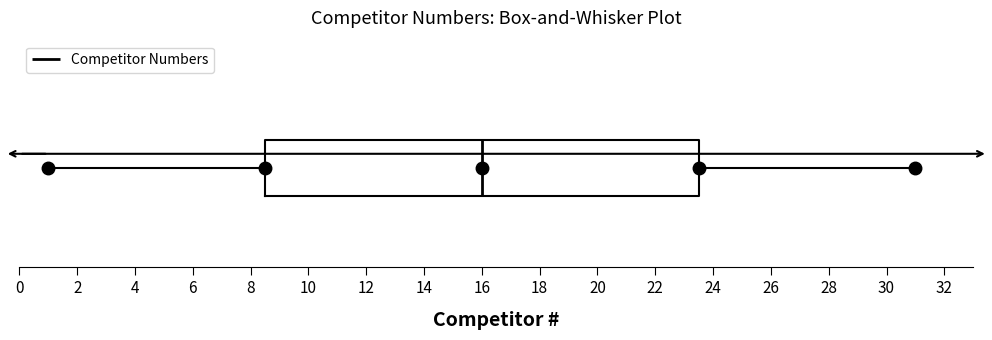

Transcribe this box plot: give where the median line is, the range the box spans, and where the two whiskers end, as read against the x-axis. The values are not printed on the chart, so give them approximately, as read against the axis.

median 16.0, box 8.6 to 23.6, whiskers 1.0 to 31.0